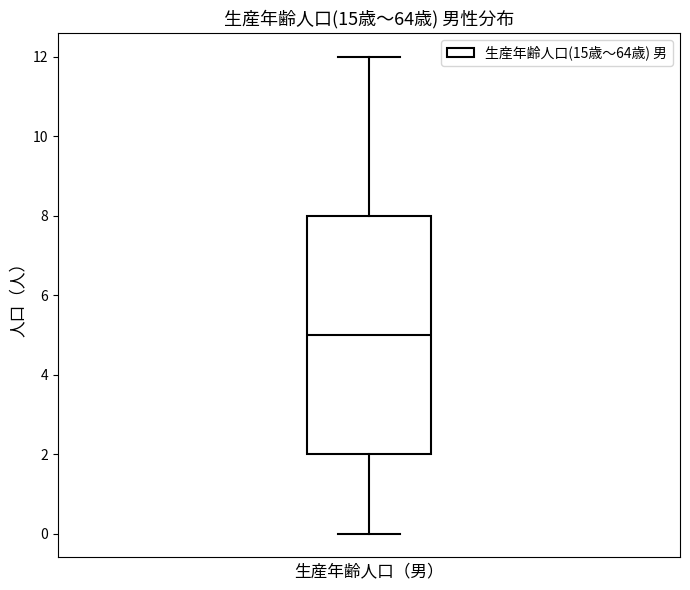

Read this box plot against the y-axis: the position of the median line, the range covered by the box, and the ends of both whiskers. The values are not printed on the chart, so give them approximately, as read against the axis.

median 5, box 2 to 8, whiskers 0 to 12